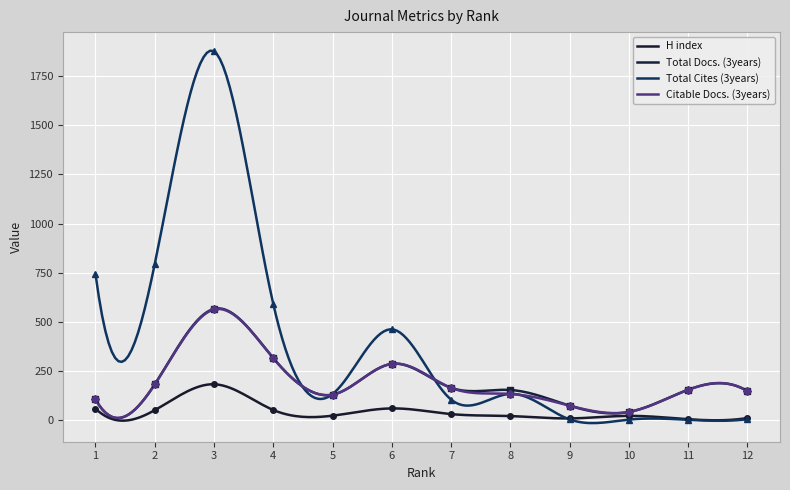

What are all the series names shown in the legend?

H index, Total Docs. (3years), Total Cites (3years), Citable Docs. (3years)